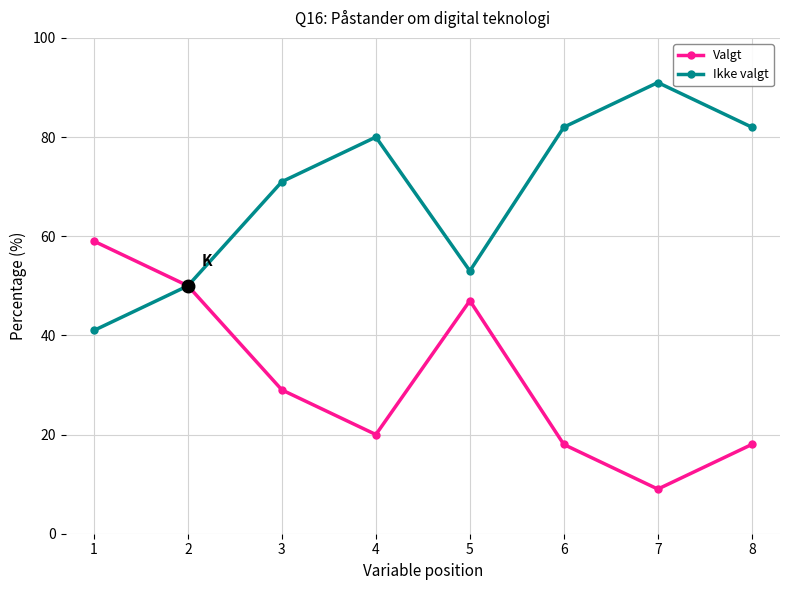

Reading left to right, list all the values displayed in this chart.

Valgt: 1=59	2=50	3=29	4=20	5=47	6=18	7=9	8=18
Ikke valgt: 1=41	2=50	3=71	4=80	5=53	6=82	7=91	8=82